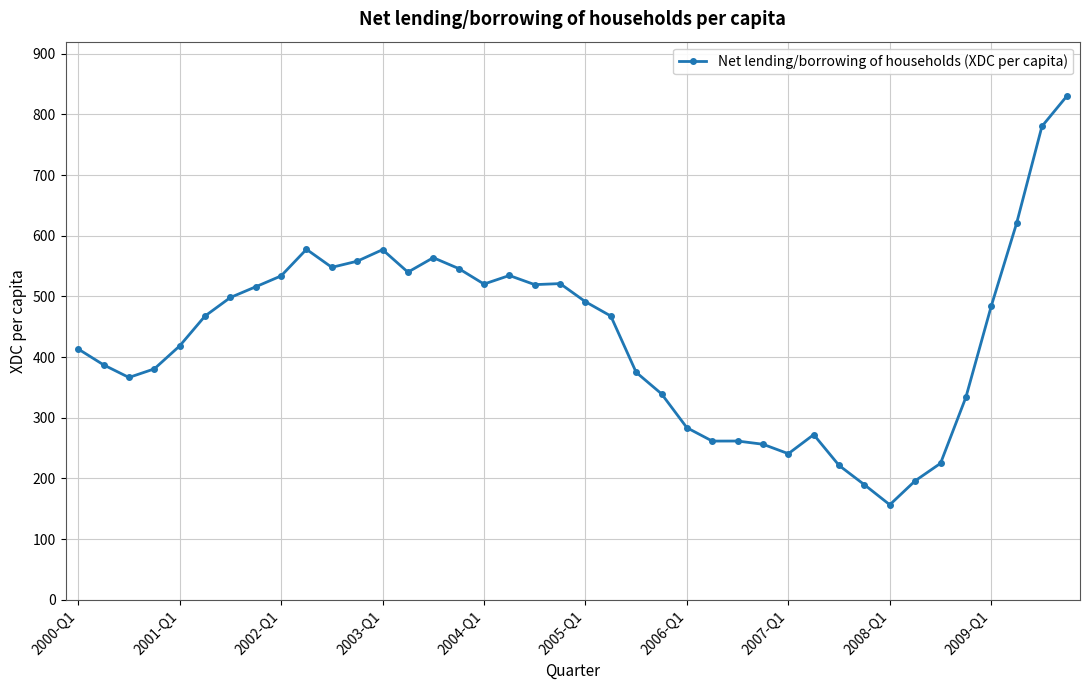

What is the maximum value shown in the chart?

831.3